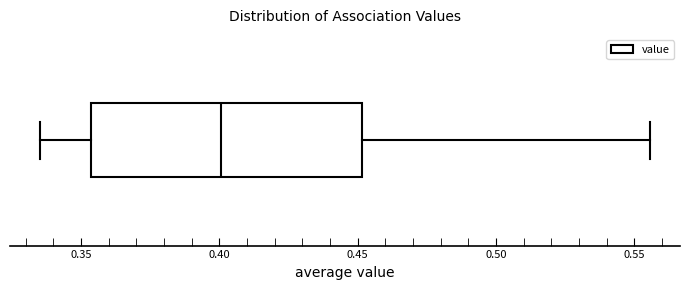

Where is the right edge of the box on the x-axis? The values are not printed on the chart, so give them approximately, as read against the axis.

0.450